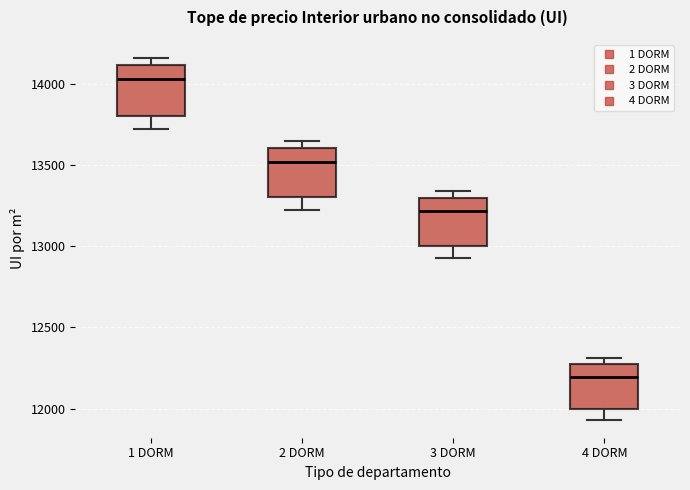

Which box's median line is the lowest?

4 DORM